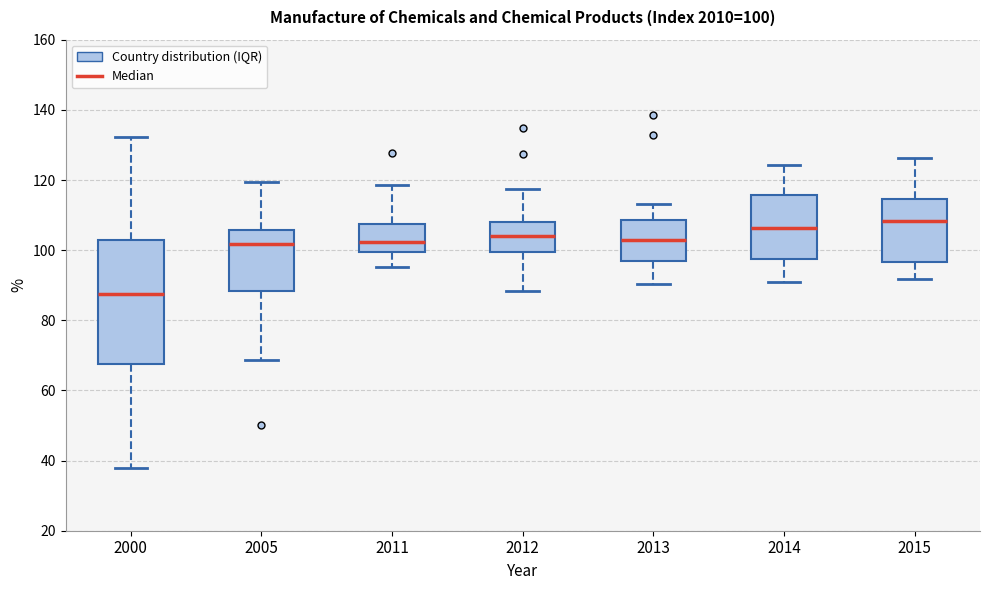

Which box is the tallest, from its lower edge to its upper edge?

2000